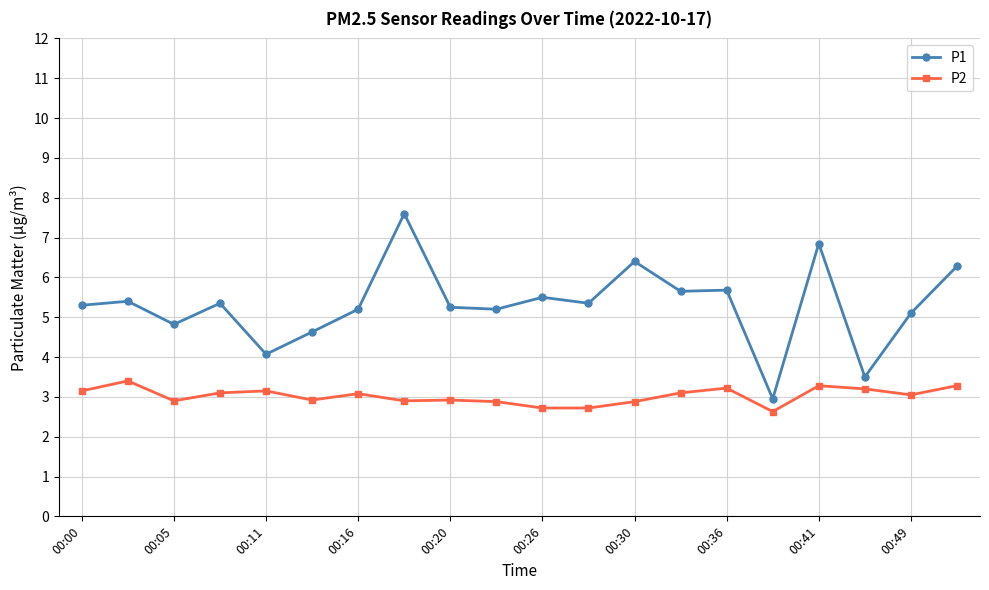

What is the sum of all P2 values?

60.5